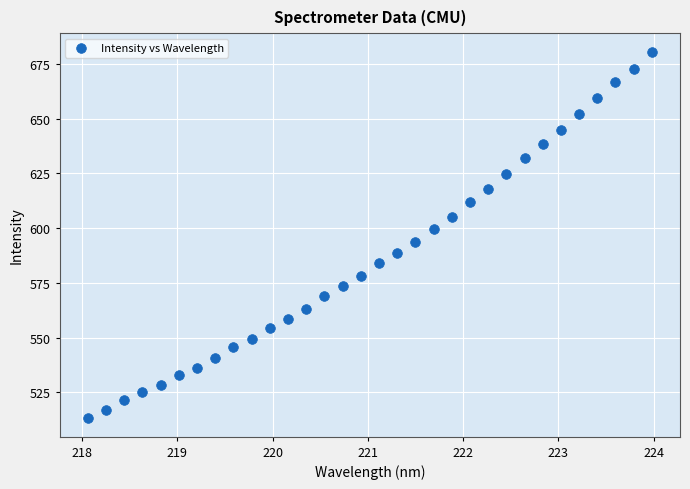

What is the range of Y values (max minus min)?

167.6